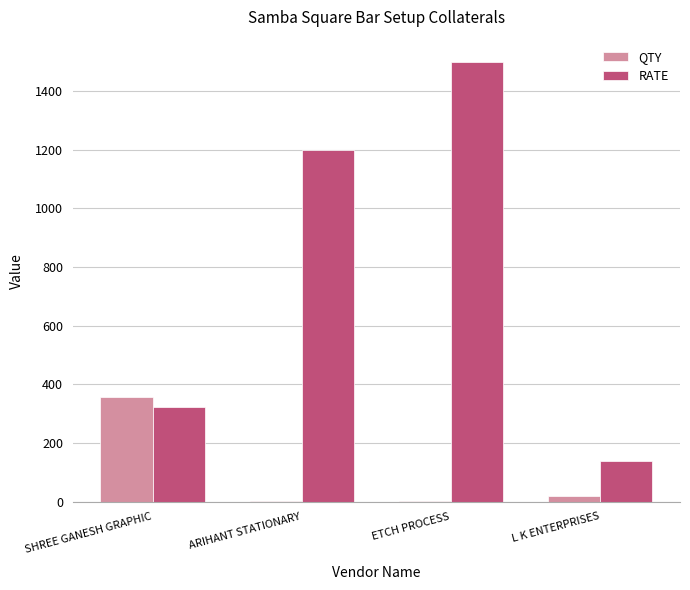

At which category is the sum across all series the highest?

ETCH PROCESS